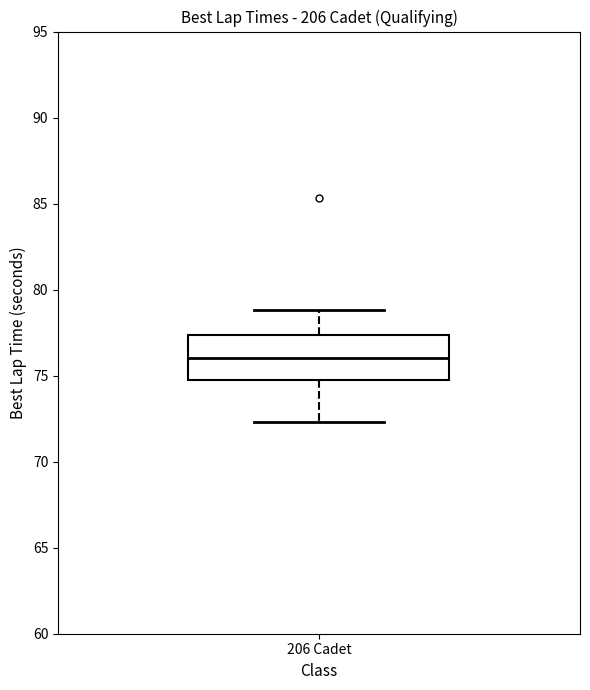

Transcribe this box plot: give where the median line is, the range the box spans, and where the two whiskers end, as read against the y-axis. The values are not printed on the chart, so give them approximately, as read against the axis.

median 76.0, box 74.5 to 77.5, whiskers 72.5 to 79.0